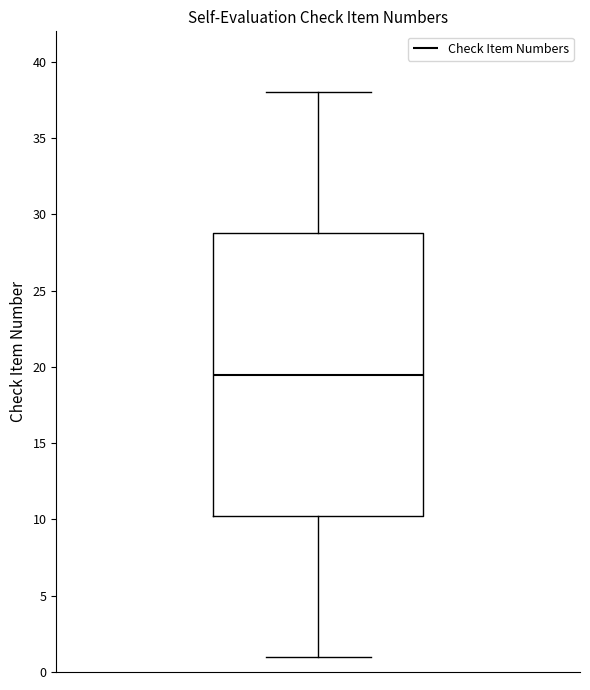

Read this box plot against the y-axis: the position of the median line, the range covered by the box, and the ends of both whiskers. The values are not printed on the chart, so give them approximately, as read against the axis.

median 19.5, box 10.5 to 29.0, whiskers 1.0 to 38.0